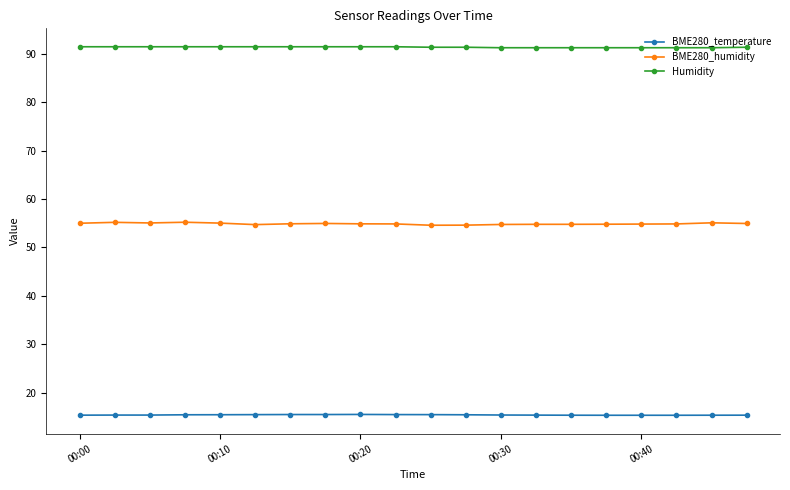

What is the sum of all BME280_temperature values?

309.4